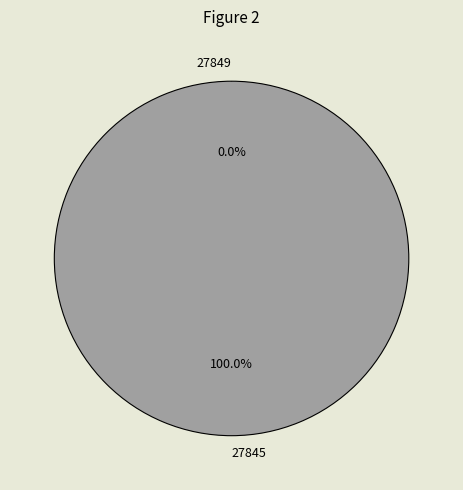

Does 27849 account for over 50% of the chart?

No